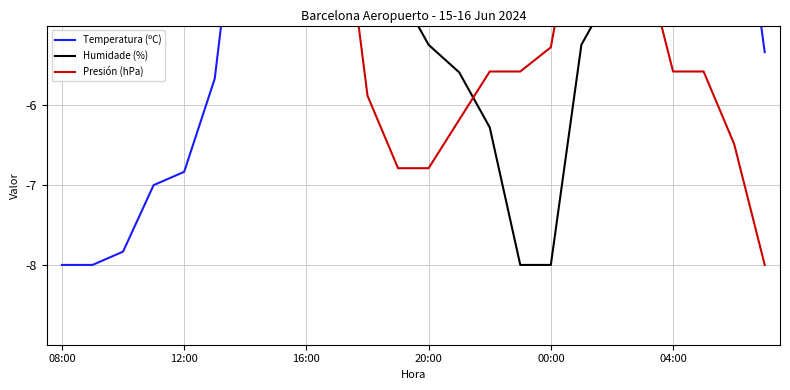

Which series has the widest spread of values?

Temperatura (ºC)